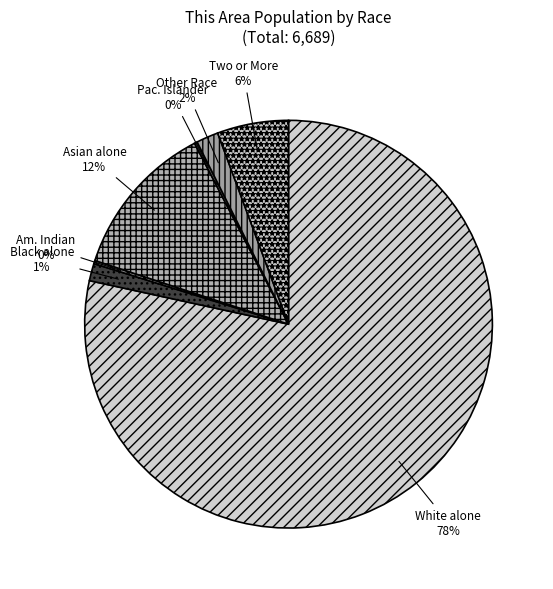

To the nearest percent, what is the difference between the largest and smallest slice percentages?

78%